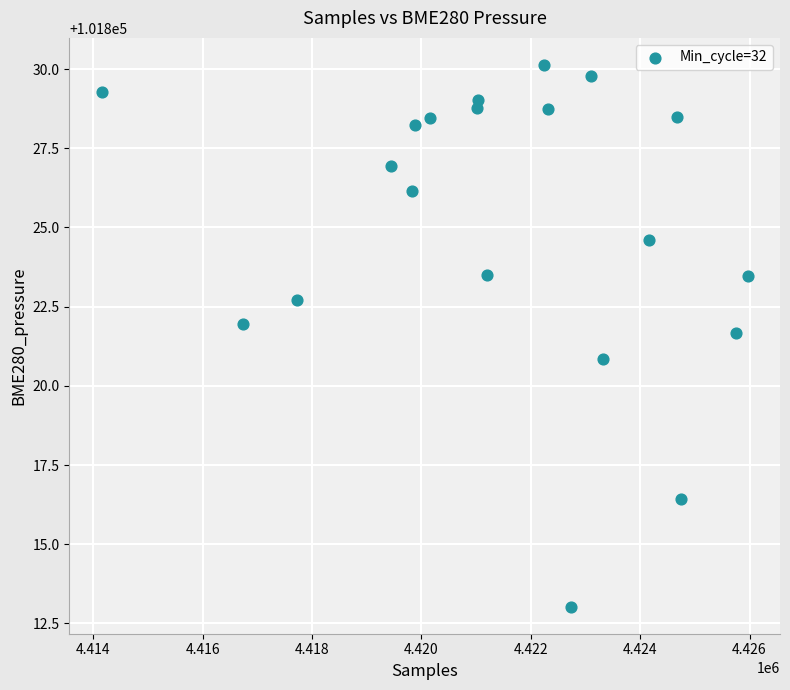

What is the range of Y values (max minus min)?

17.1